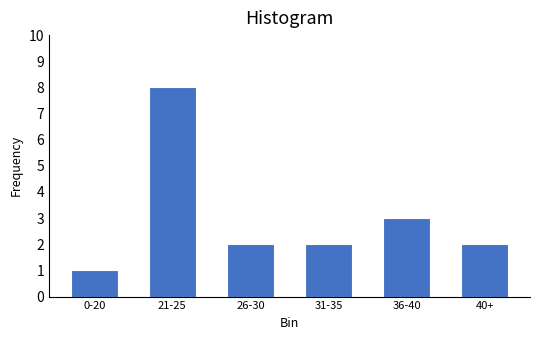

Reading left to right, list all the values displayed in this chart.

0-20=1	21-25=8	26-30=2	31-35=2	36-40=3	40+=2